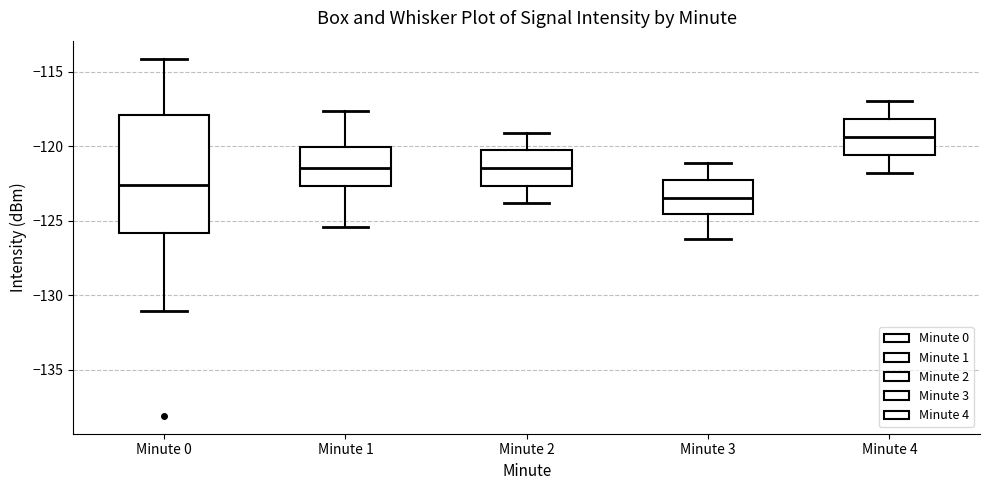

Which box is the tallest, from its lower edge to its upper edge?

Minute 0